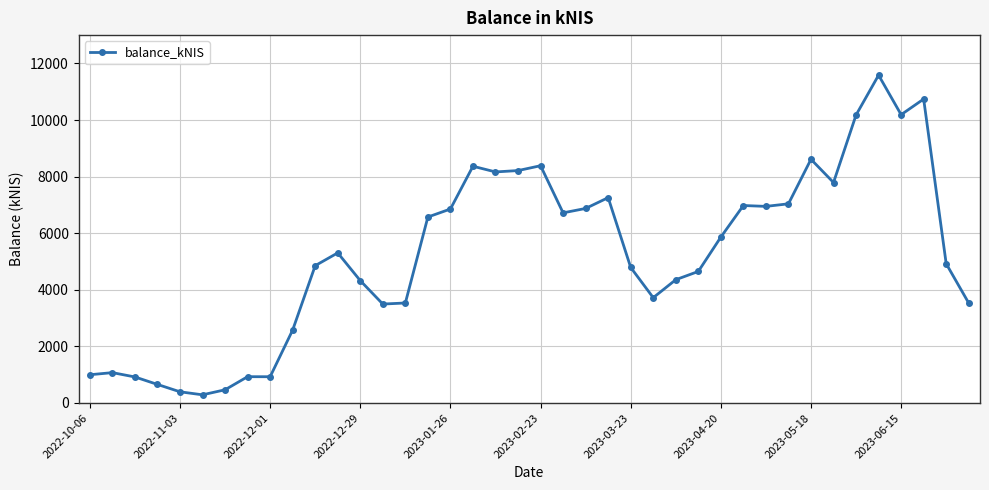

What is the smallest value displayed?

289.0